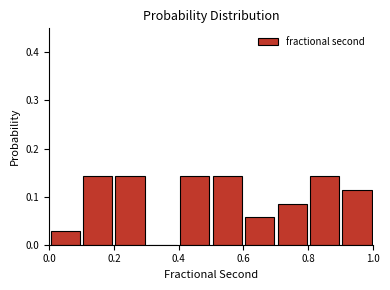

Reading left to right, transcribe this chart: for each bar, give the range it covers on the x-axis and its height. The values are not printed on the chart, so give them approximately, as read against the axis.

0.0 to 0.1: 0.03
0.1 to 0.2: 0.14
0.2 to 0.3: 0.14
0.3 to 0.4: 0
0.4 to 0.5: 0.14
0.5 to 0.6: 0.14
0.6 to 0.7: 0.06
0.7 to 0.8: 0.09
0.8 to 0.9: 0.14
0.9 to 1.0: 0.11